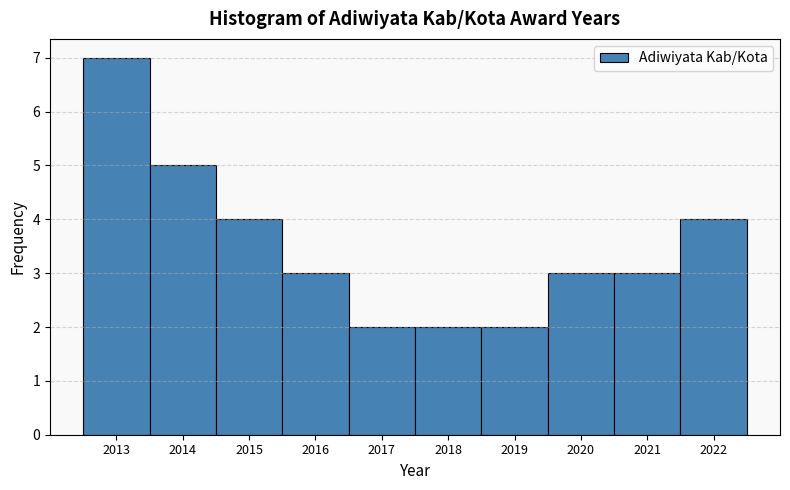

Reading left to right, list every bar in this chart as the range it spans on the x-axis followed by its height. The values are not printed on the chart, so give them approximately, as read against the axis.

2012.5 to 2013.5: 7
2013.5 to 2014.5: 5
2014.5 to 2015.5: 4
2015.5 to 2016.5: 3
2016.5 to 2017.5: 2
2017.5 to 2018.5: 2
2018.5 to 2019.5: 2
2019.5 to 2020.5: 3
2020.5 to 2021.5: 3
2021.5 to 2022.5: 4